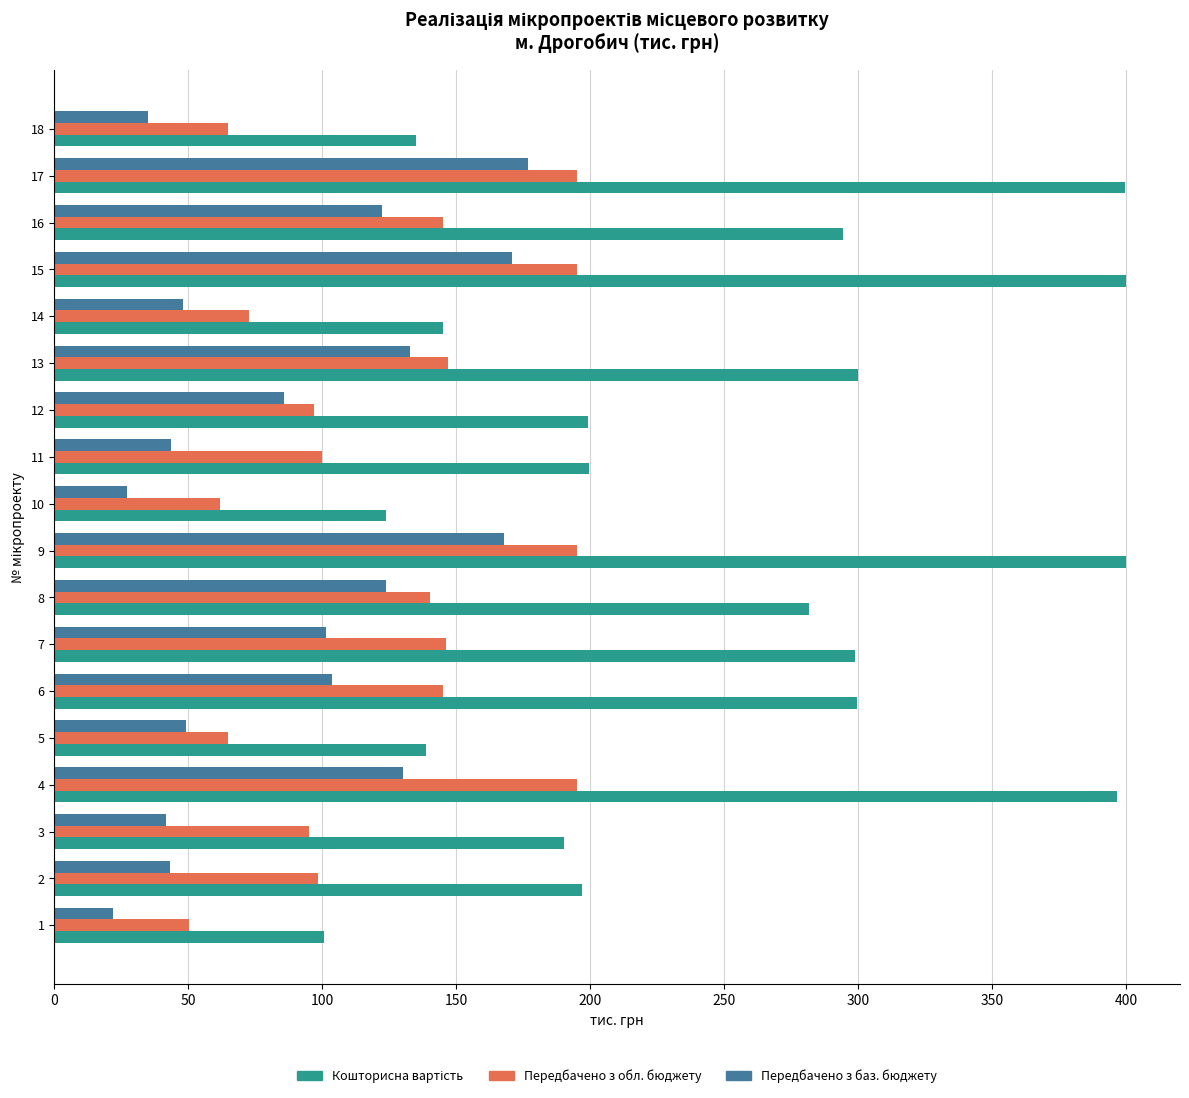

Read the Передбачено з обл. бюджету value at 8.

140.0